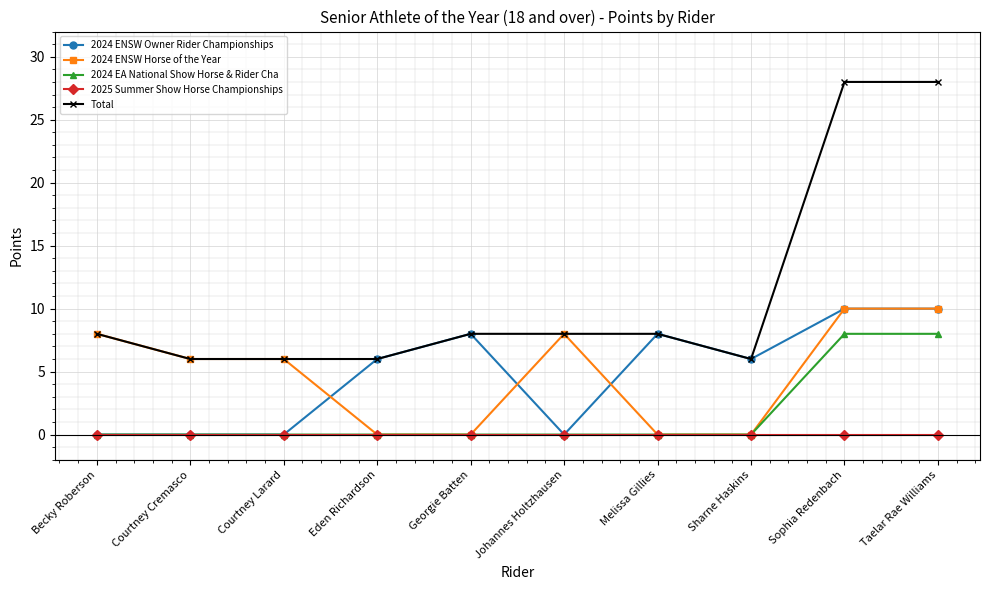

How many distinct data groups are displayed?

5